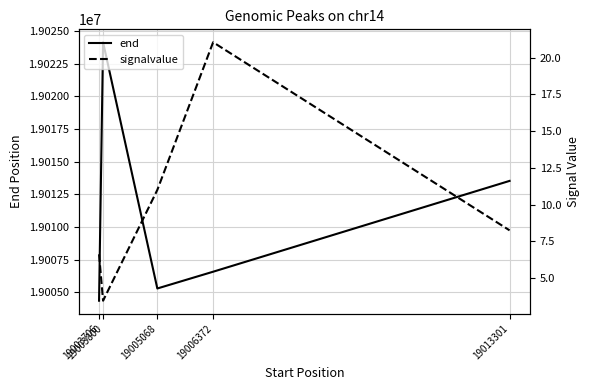

True or false: end has more than 0 interior local peaks.

True